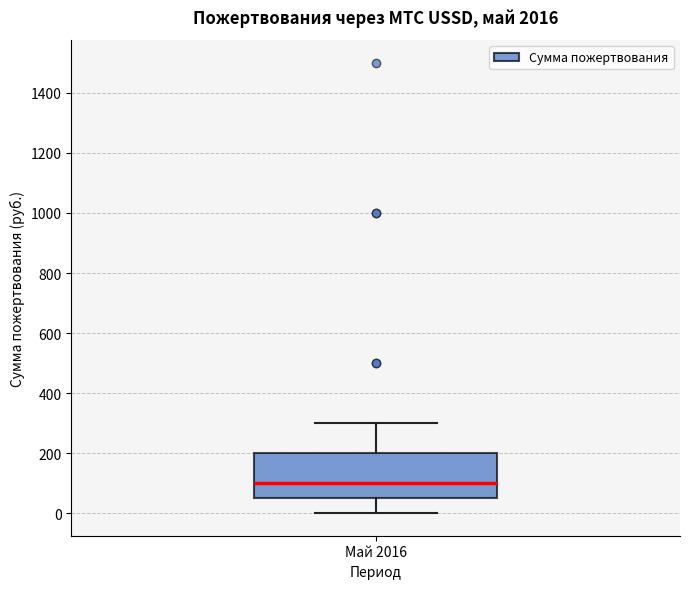

Read this box plot against the y-axis: the position of the median line, the range covered by the box, and the ends of both whiskers. The values are not printed on the chart, so give them approximately, as read against the axis.

median 100, box 60 to 200, whiskers 0 to 300